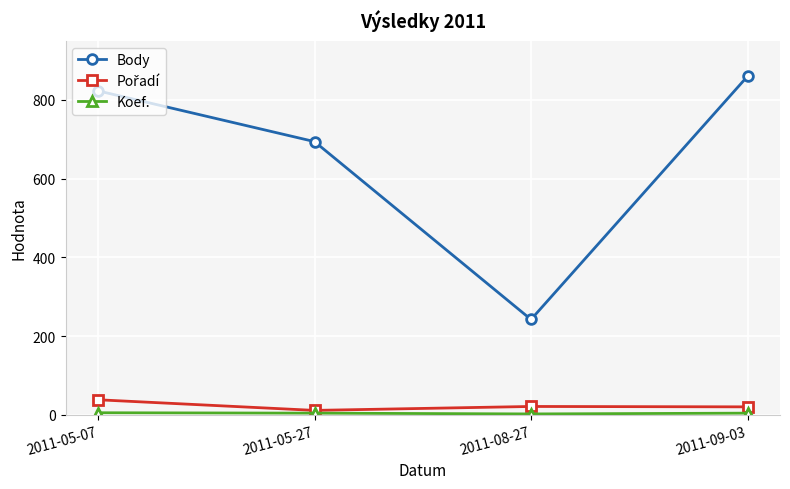

Which series has the largest range (max minus min)?

Body